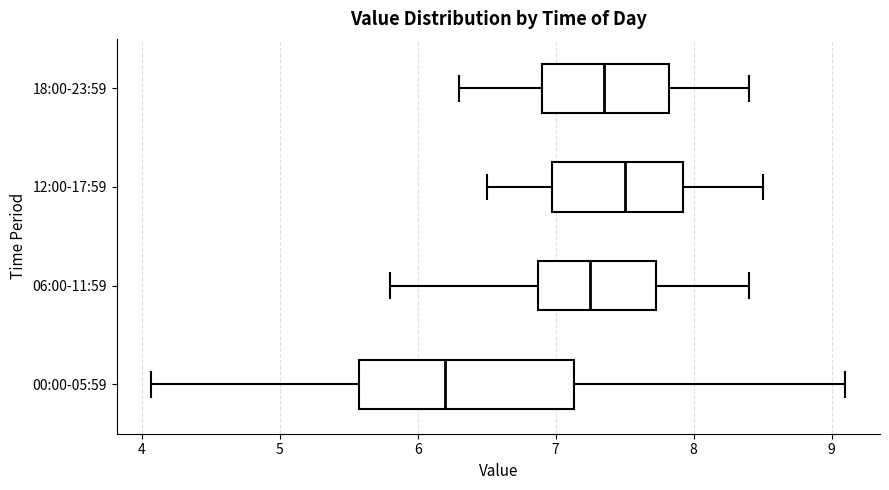

Reading bottom to top, transcribe this box plot: for each box, give where its median line is, the range the box spans, and where its two whiskers end, as read against the x-axis. The values are not printed on the chart, so give them approximately, as read against the axis.

00:00-05:59: median 6.2, box 5.6 to 7.1, whiskers 4.1 to 9.1
06:00-11:59: median 7.3, box 6.9 to 7.7, whiskers 5.8 to 8.4
12:00-17:59: median 7.5, box 7.0 to 7.9, whiskers 6.5 to 8.5
18:00-23:59: median 7.4, box 6.9 to 7.8, whiskers 6.3 to 8.4